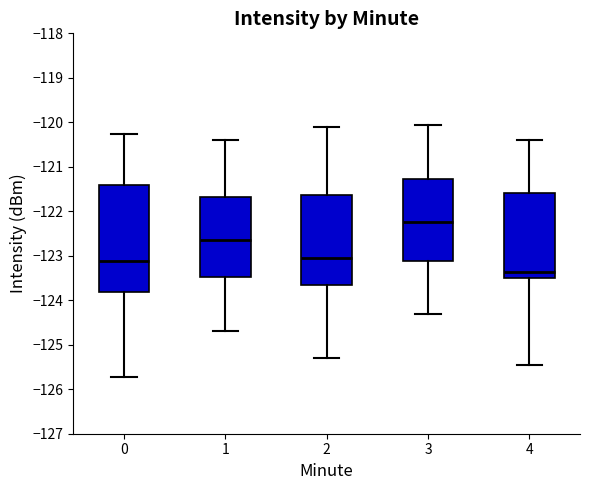

Comparing the boxes themselves (not the whiskers), which one is the tallest?

0